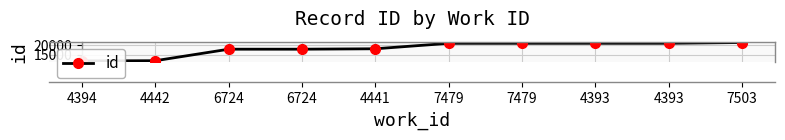

Which label corresponds to the smallest value in the chart?

4394